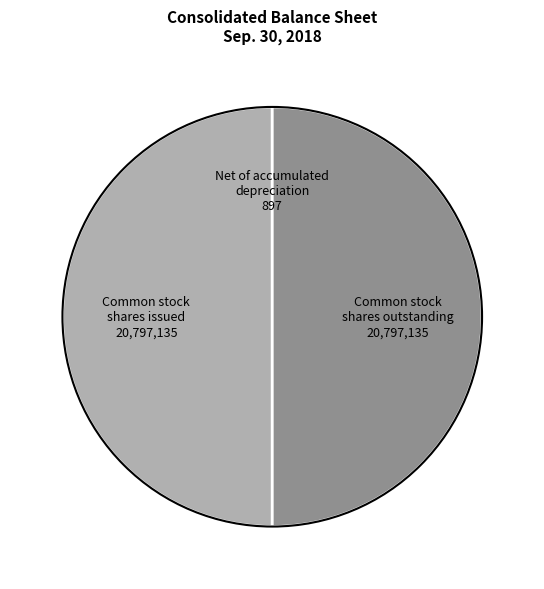

The Common stock shares issued 20,797,135 slice represents 50% of the pie. True or false?

True